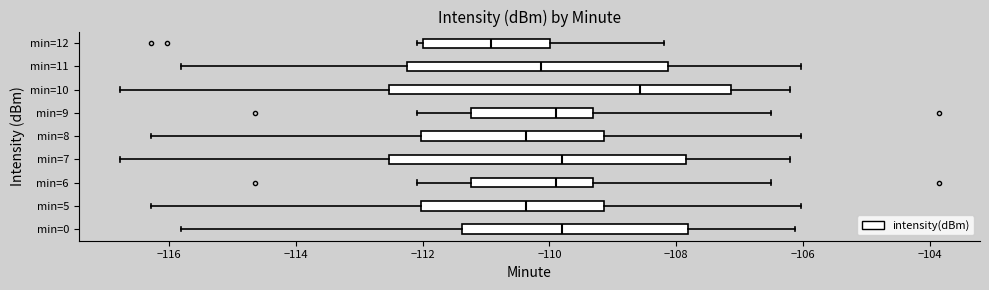

Comparing the boxes themselves (not the whiskers), which one is the widest?

min=10